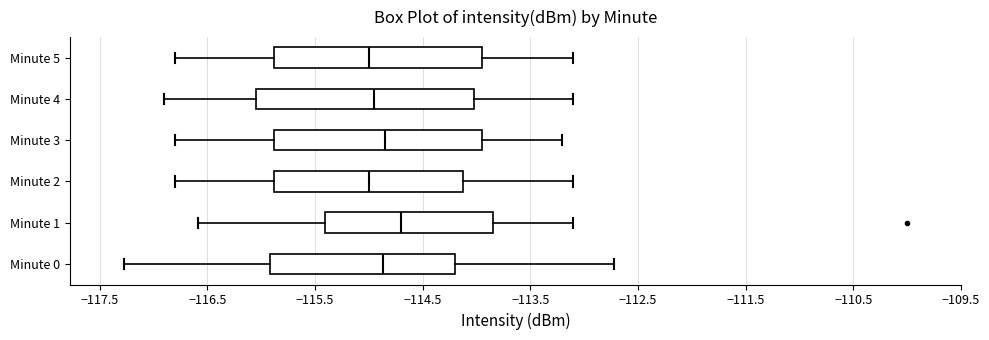

Reading bottom to top, transcribe this box plot: for each box, give where its median line is, the range the box spans, and where its two whiskers end, as read against the x-axis. The values are not printed on the chart, so give them approximately, as read against the axis.

Minute 0: median -114.9, box -115.9 to -114.2, whiskers -117.3 to -112.7
Minute 1: median -114.7, box -115.4 to -113.8, whiskers -116.6 to -113.1
Minute 2: median -115.0, box -115.9 to -114.1, whiskers -116.8 to -113.1
Minute 3: median -114.8, box -115.9 to -113.9, whiskers -116.8 to -113.2
Minute 4: median -114.9, box -116.0 to -114.0, whiskers -116.9 to -113.1
Minute 5: median -115.0, box -115.9 to -113.9, whiskers -116.8 to -113.1